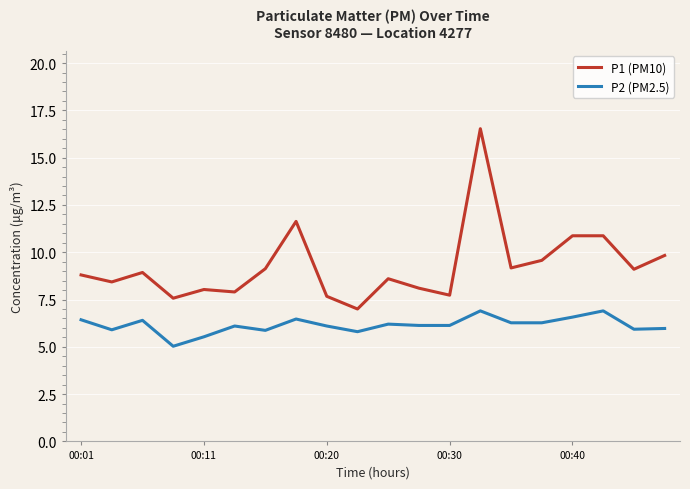

List the series in order of their overall mean, highest first.

P1 (PM10), P2 (PM2.5)